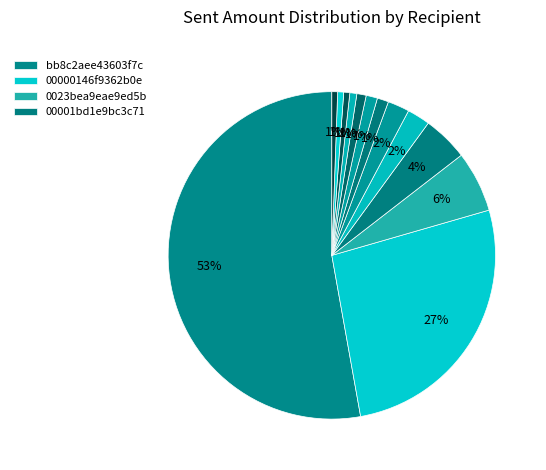

How many segments does this pie chart have?

13